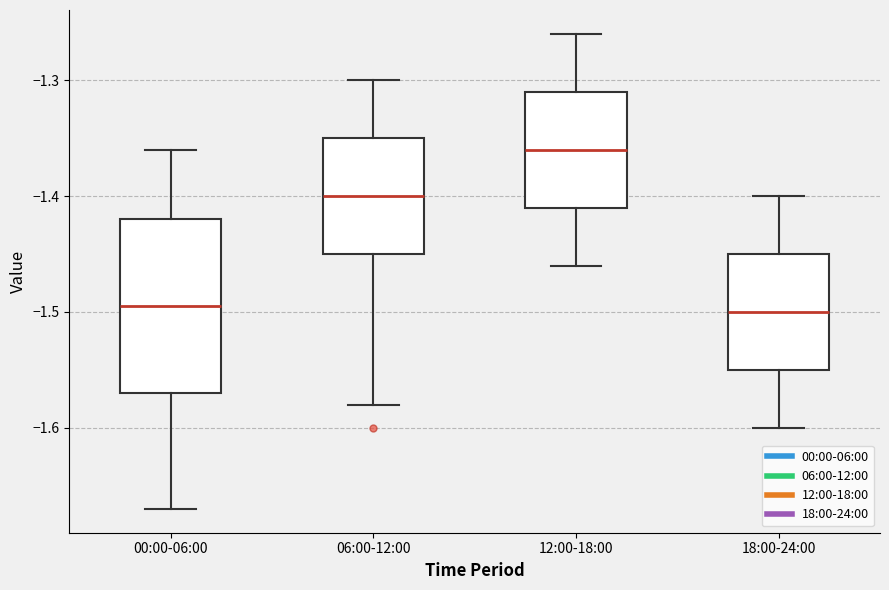

Where is the upper edge of the box for 00:00-06:00 on the y-axis? The values are not printed on the chart, so give them approximately, as read against the axis.

-1.42